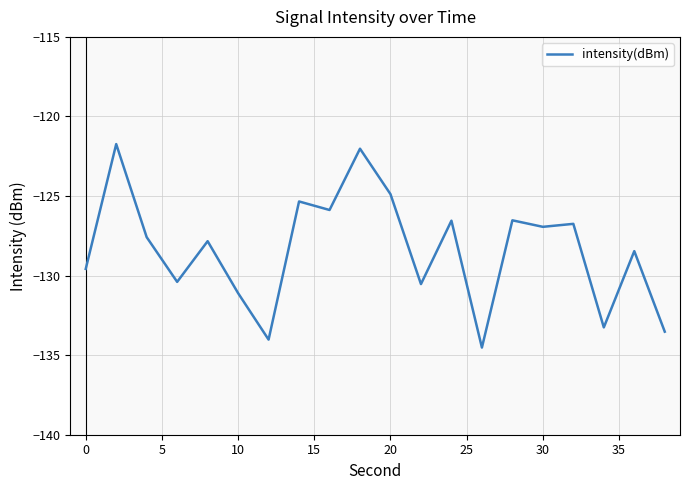

What is the maximum value shown in the chart?

-121.7